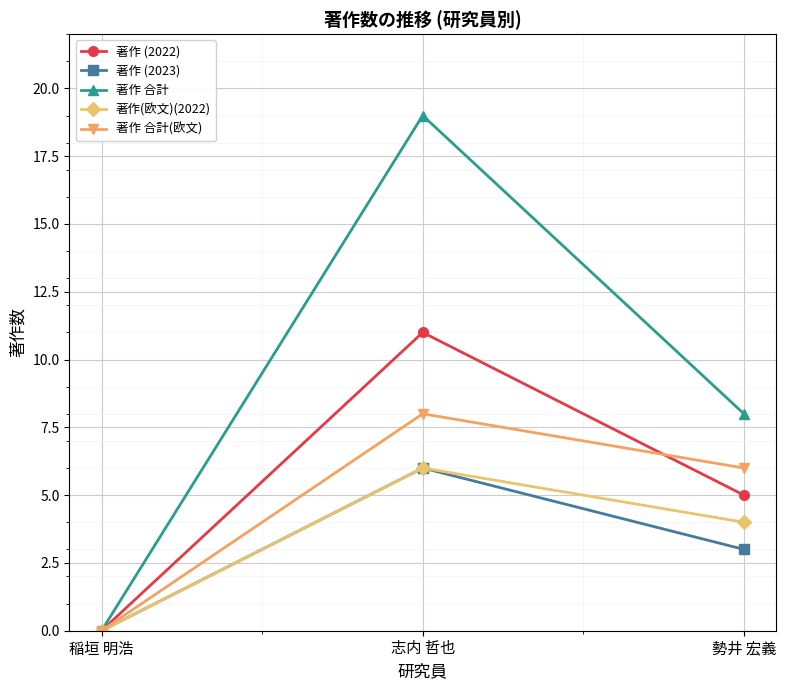

List the labels in order of 著作 (2022) value, largest first.

志内 哲也, 勢井 宏義, 稲垣 明浩